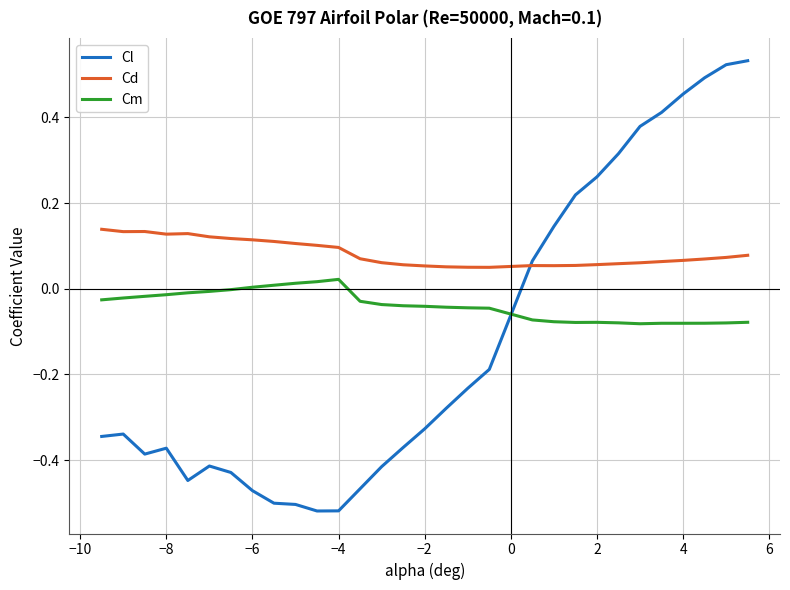

True or false: Cd and Cm intersect in this chart.

False